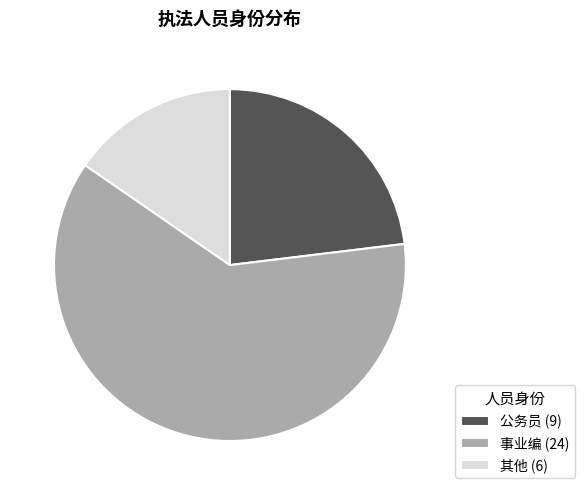

Which has a higher value, 公务员 (9) or 事业编 (24)?

事业编 (24)